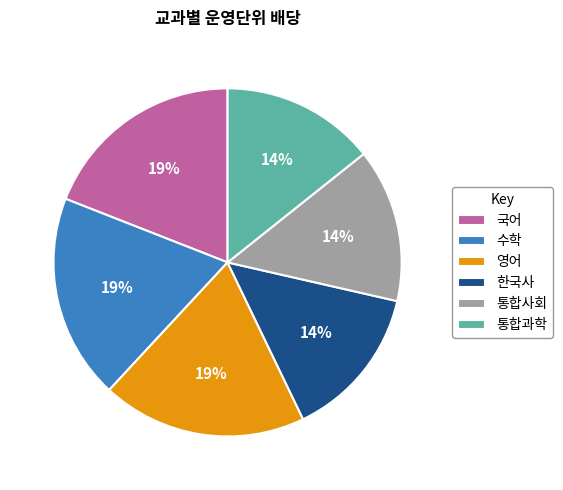

To the nearest percent, what is the difference between the largest and smallest slice percentages?

5%